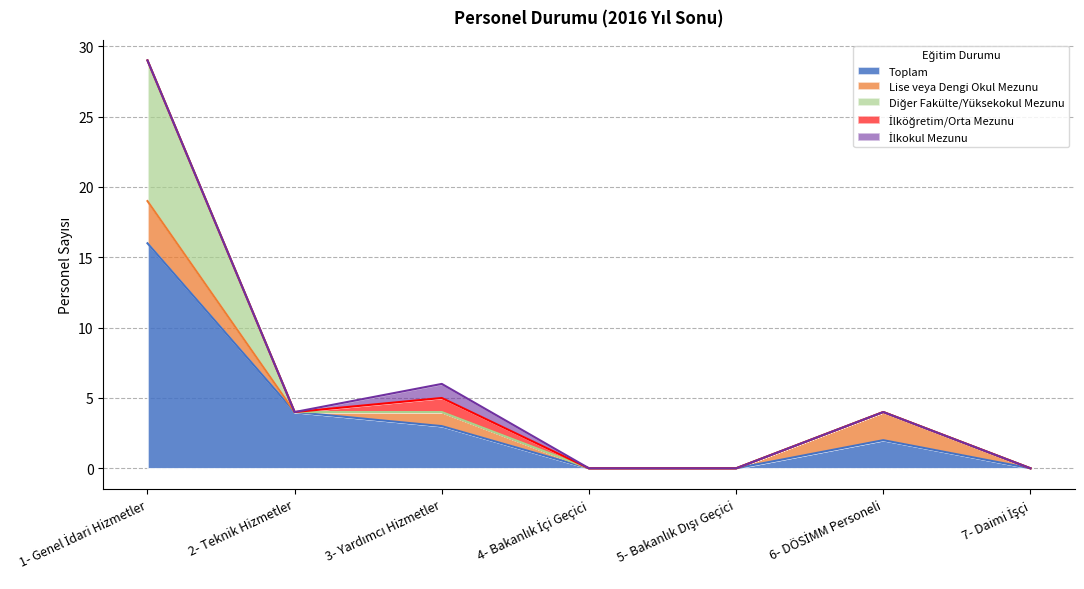

Reading right to left, extract all data points from this chart.

Toplam: 7- Daimi İşçi=0	6- DÖSİMM Personeli=2	5- Bakanlık Dışı Geçici=0	4- Bakanlık İçi Geçici=0	3- Yardımcı Hizmetler=3	2- Teknik Hizmetler=4	1- Genel İdari Hizmetler=16
Lise veya Dengi Okul Mezunu: 7- Daimi İşçi=0	6- DÖSİMM Personeli=2	5- Bakanlık Dışı Geçici=0	4- Bakanlık İçi Geçici=0	3- Yardımcı Hizmetler=1	2- Teknik Hizmetler=0	1- Genel İdari Hizmetler=3
Diğer Fakülte/Yüksekokul Mezunu: 7- Daimi İşçi=0	6- DÖSİMM Personeli=0	5- Bakanlık Dışı Geçici=0	4- Bakanlık İçi Geçici=0	3- Yardımcı Hizmetler=0	2- Teknik Hizmetler=0	1- Genel İdari Hizmetler=10
İlköğretim/Orta Mezunu: 7- Daimi İşçi=0	6- DÖSİMM Personeli=0	5- Bakanlık Dışı Geçici=0	4- Bakanlık İçi Geçici=0	3- Yardımcı Hizmetler=1	2- Teknik Hizmetler=0	1- Genel İdari Hizmetler=0
İlkokul Mezunu: 7- Daimi İşçi=0	6- DÖSİMM Personeli=0	5- Bakanlık Dışı Geçici=0	4- Bakanlık İçi Geçici=0	3- Yardımcı Hizmetler=1	2- Teknik Hizmetler=0	1- Genel İdari Hizmetler=0